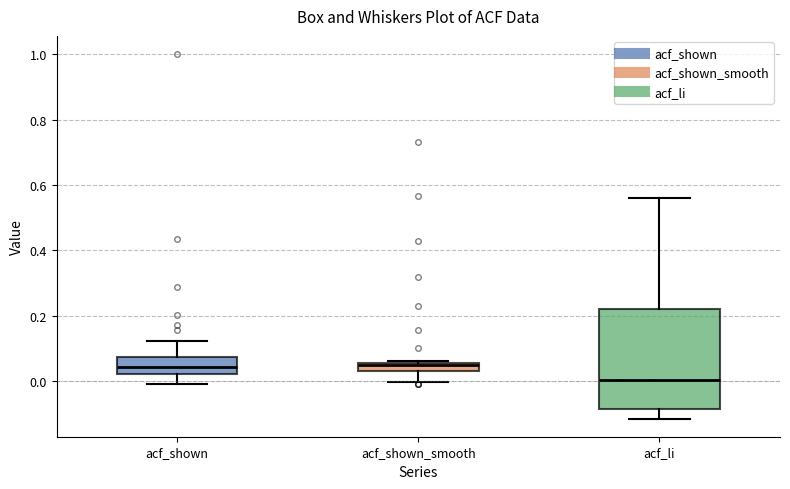

Where does the upper whisker of the box for acf_shown end on the y-axis? The values are not printed on the chart, so give them approximately, as read against the axis.

0.12